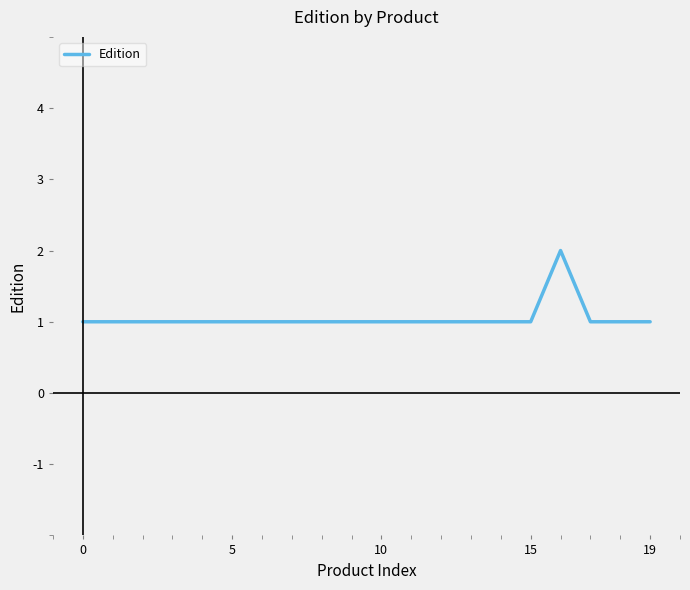

Count the values in the range 1 to 2.

20